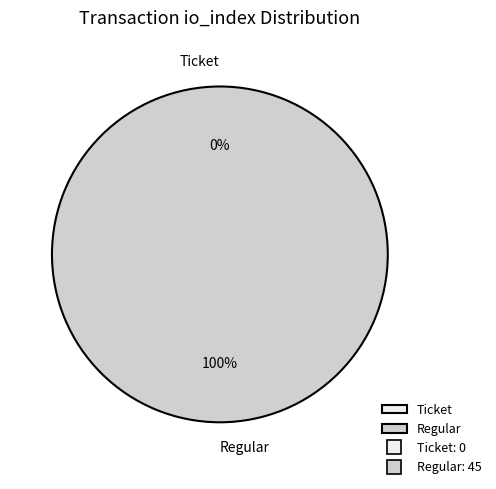

What percentage do Ticket (io_index=0) and Regular (io_index=45) together represent?

100.0%